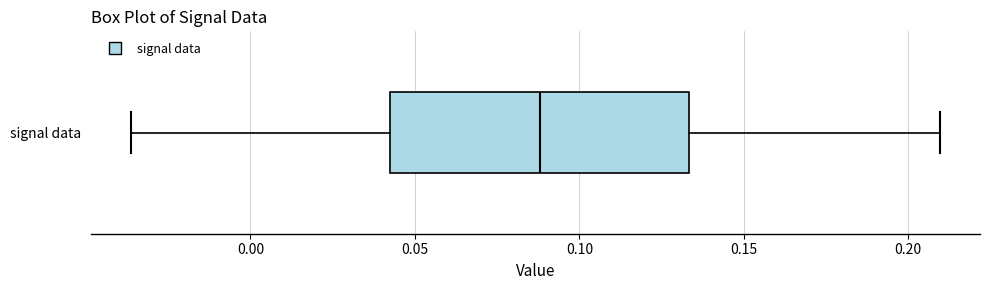

Where is the right edge of the box for signal data on the x-axis? The values are not printed on the chart, so give them approximately, as read against the axis.

0.135